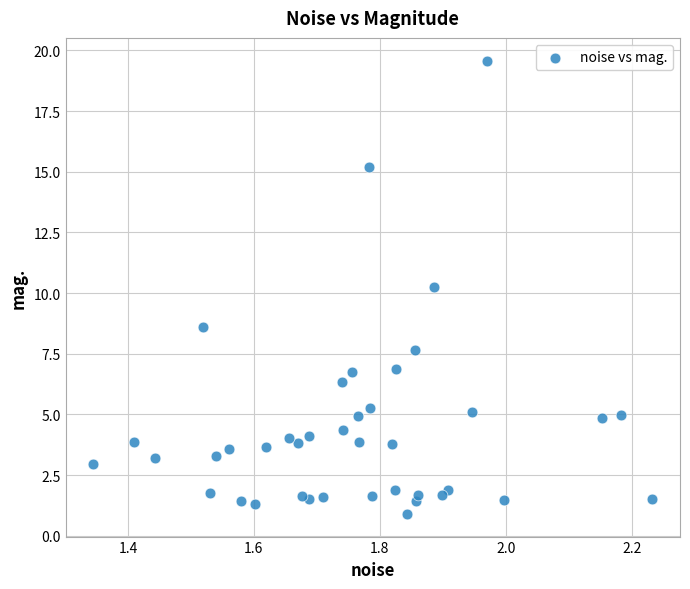

What Y value in the scatter plot is closest to 10?

10.3